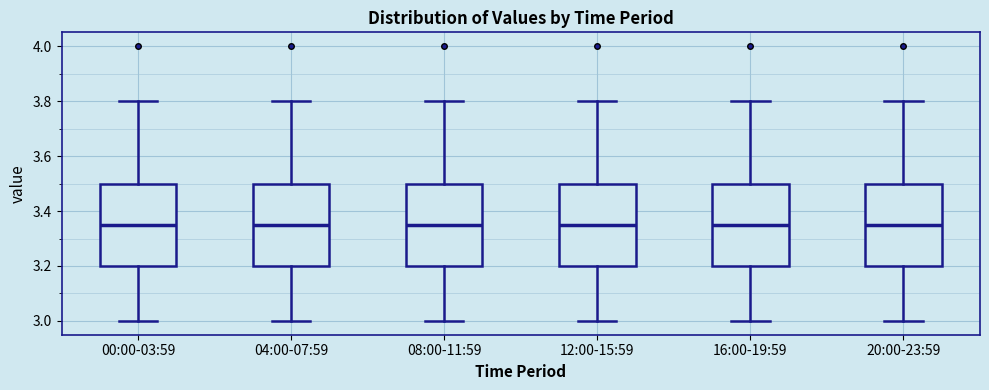

Reading left to right, read every box against the y-axis: the position of its median line, the range the box covers, and the ends of its whiskers. The values are not printed on the chart, so give them approximately, as read against the axis.

00:00-03:59: median 3.36, box 3.20 to 3.50, whiskers 3.00 to 3.80
04:00-07:59: median 3.36, box 3.20 to 3.50, whiskers 3.00 to 3.80
08:00-11:59: median 3.36, box 3.20 to 3.50, whiskers 3.00 to 3.80
12:00-15:59: median 3.36, box 3.20 to 3.50, whiskers 3.00 to 3.80
16:00-19:59: median 3.36, box 3.20 to 3.50, whiskers 3.00 to 3.80
20:00-23:59: median 3.36, box 3.20 to 3.50, whiskers 3.00 to 3.80